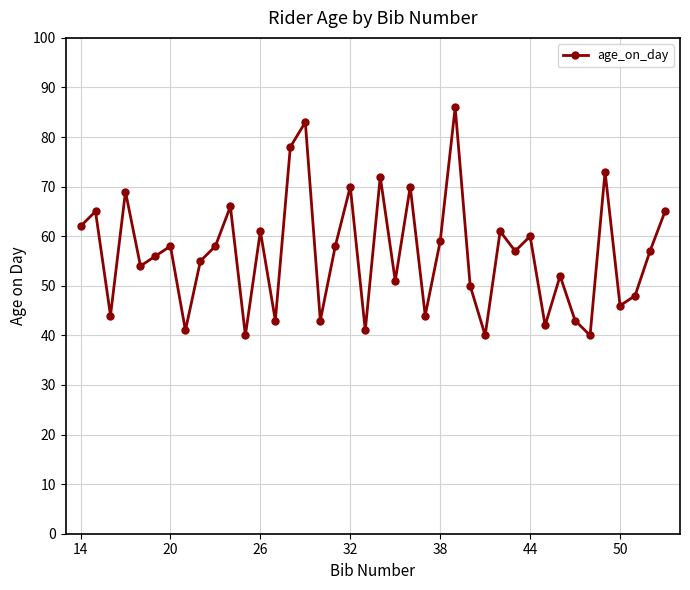

What is the minimum value shown in the chart?

40